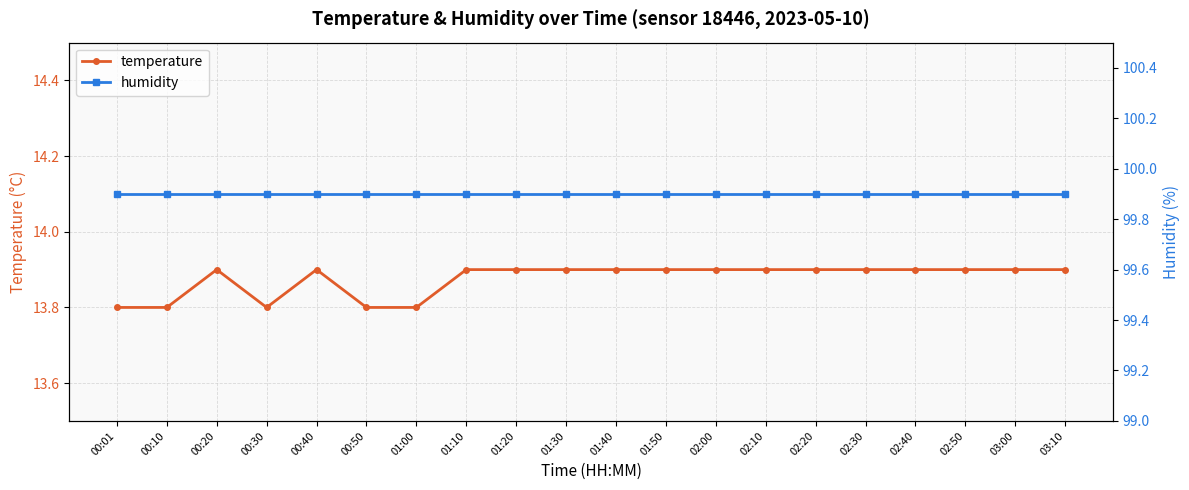

Which category has the highest value in the humidity series?

00:01